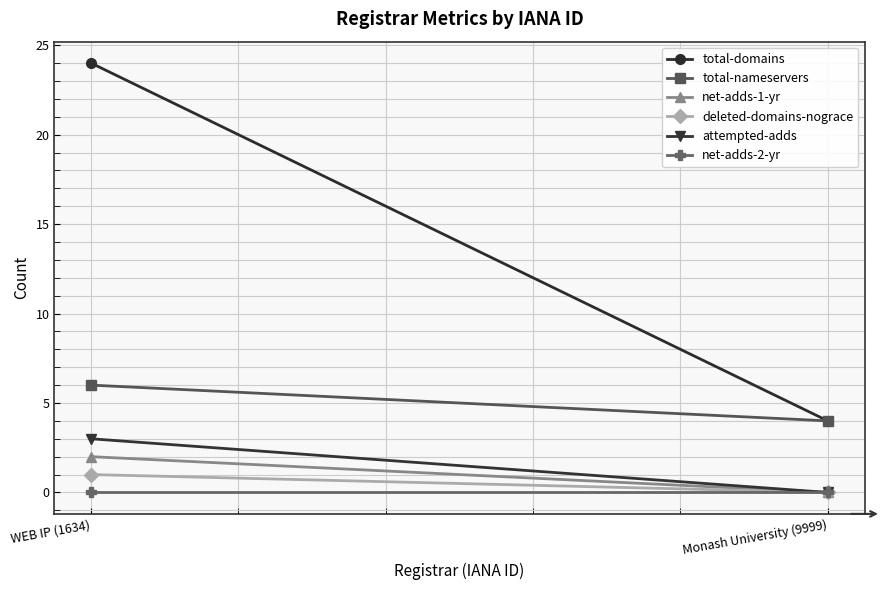

At WEB IP (1634), list the series in order from smallest to largest.

net-adds-2-yr, deleted-domains-nograce, net-adds-1-yr, attempted-adds, total-nameservers, total-domains